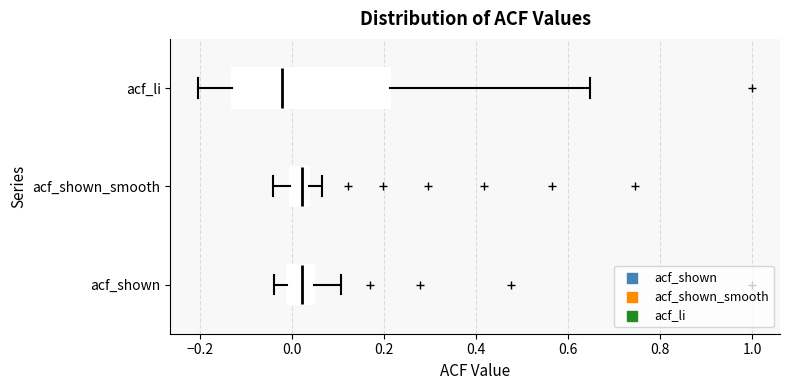

Which box is the widest, from its left edge to its right edge?

acf_li